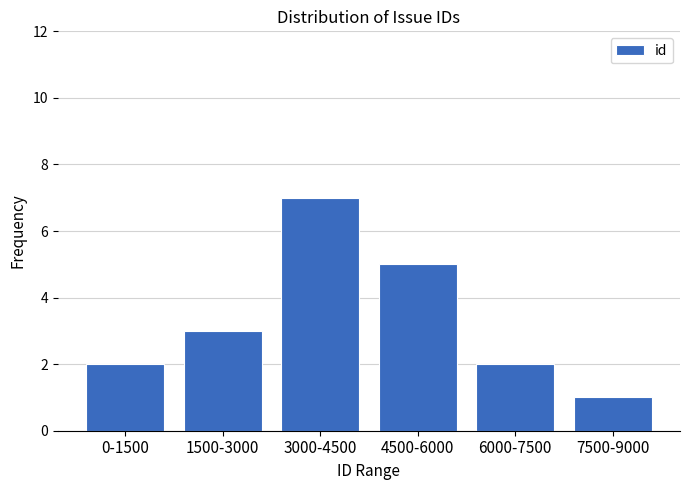

Reading left to right, list all the values displayed in this chart.

0-1500=2	1500-3000=3	3000-4500=7	4500-6000=5	6000-7500=2	7500-9000=1